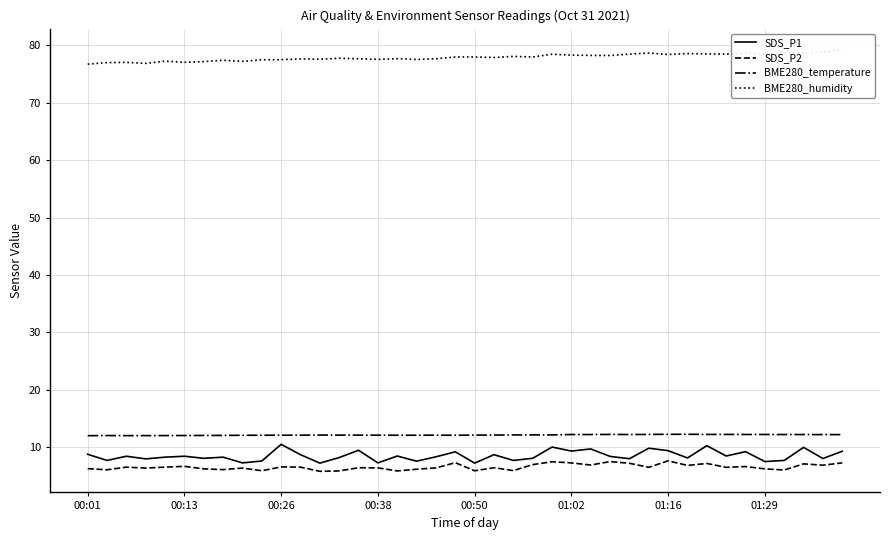

List the series in order of their peak value, highest first.

BME280_humidity, BME280_temperature, SDS_P1, SDS_P2